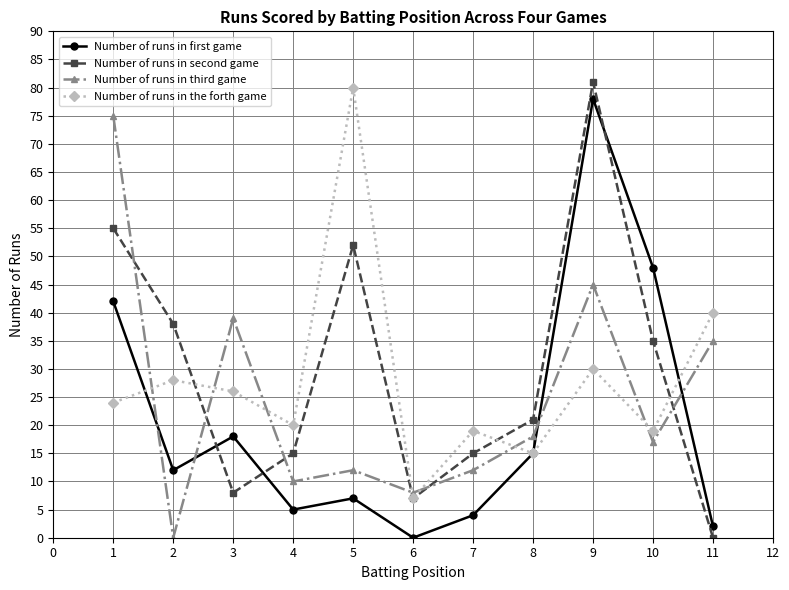

Where is the first local maximum for Number of runs in third game?

3